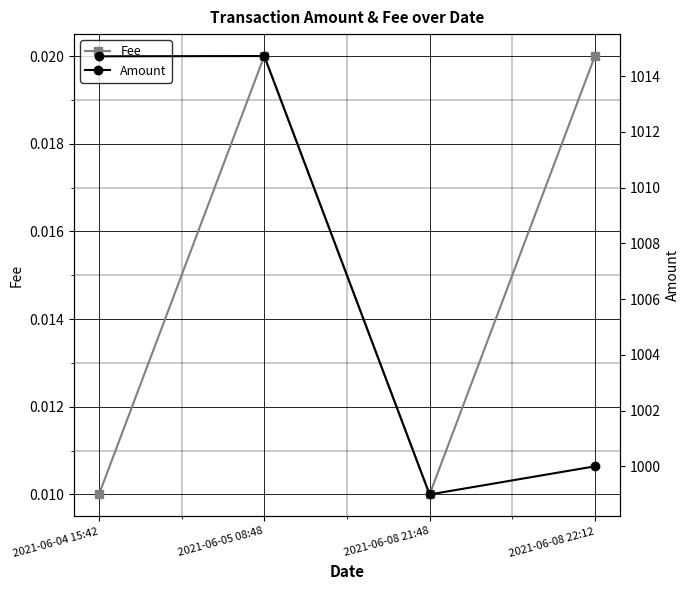

How many distinct data groups are displayed?

2